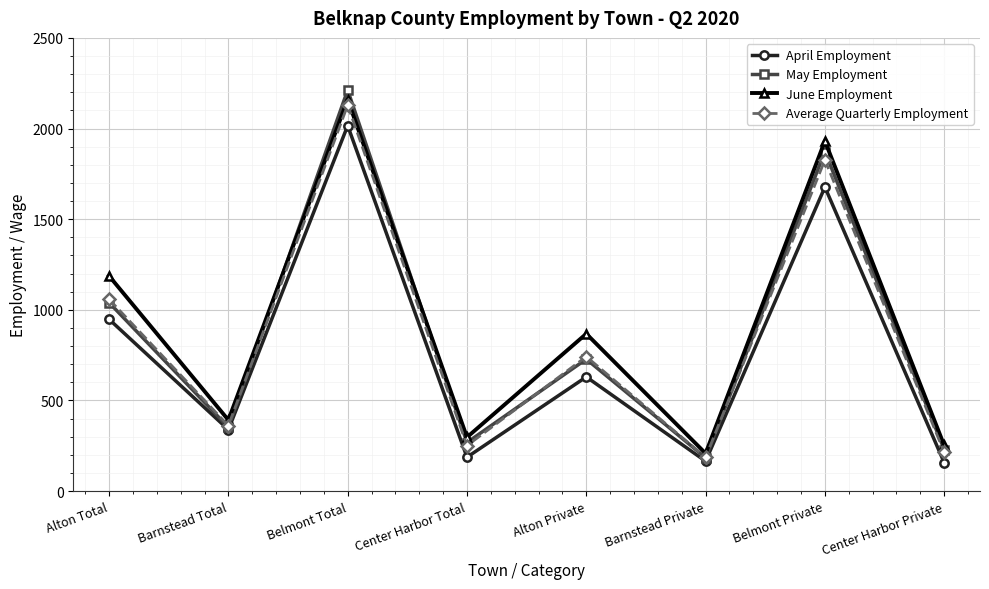

Is the value of May Employment at Alton Private greater than the value of June Employment at Belmont Total?

No